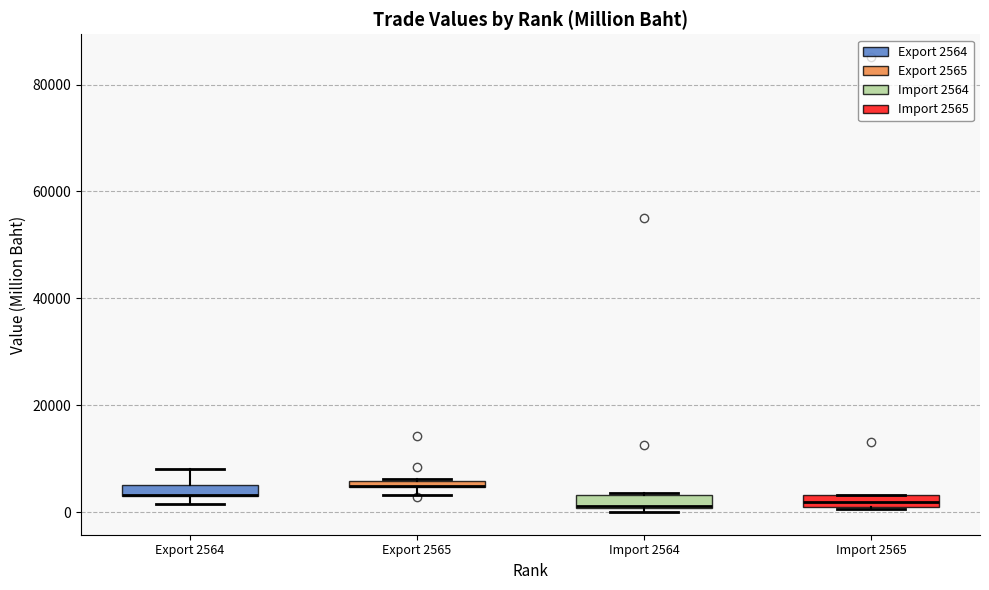

Where is the lower edge of the box for Import 2565 on the y-axis? The values are not printed on the chart, so give them approximately, as read against the axis.

2000